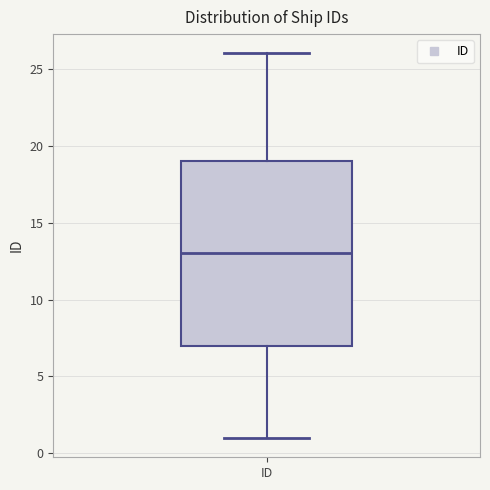

Transcribe this box plot: give where the median line is, the range the box spans, and where the two whiskers end, as read against the y-axis. The values are not printed on the chart, so give them approximately, as read against the axis.

median 13, box 7 to 19, whiskers 1 to 26